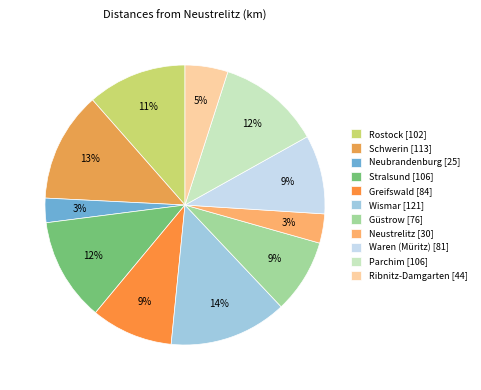

Count the number of slices in the pie.

11